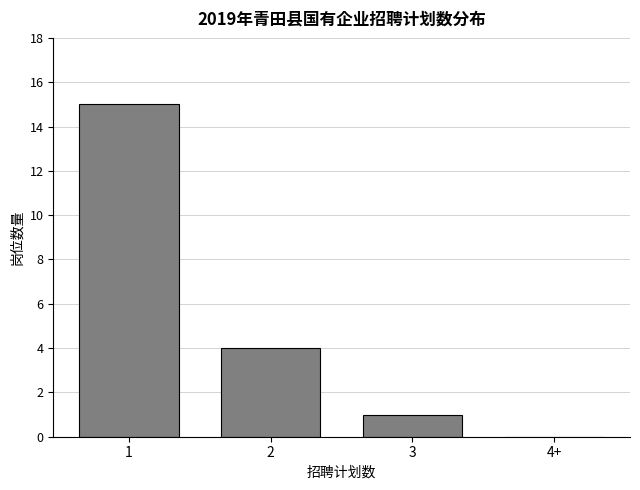

Reading left to right, what are all the values shown in this chart?

1=15	2=4	3=1	4+=0